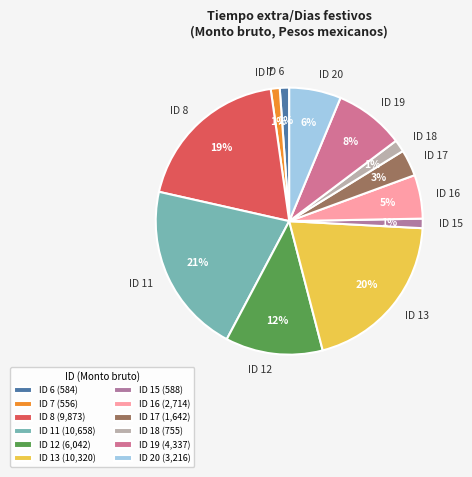

True or false: ID 20 accounts for 6% of the total.

True